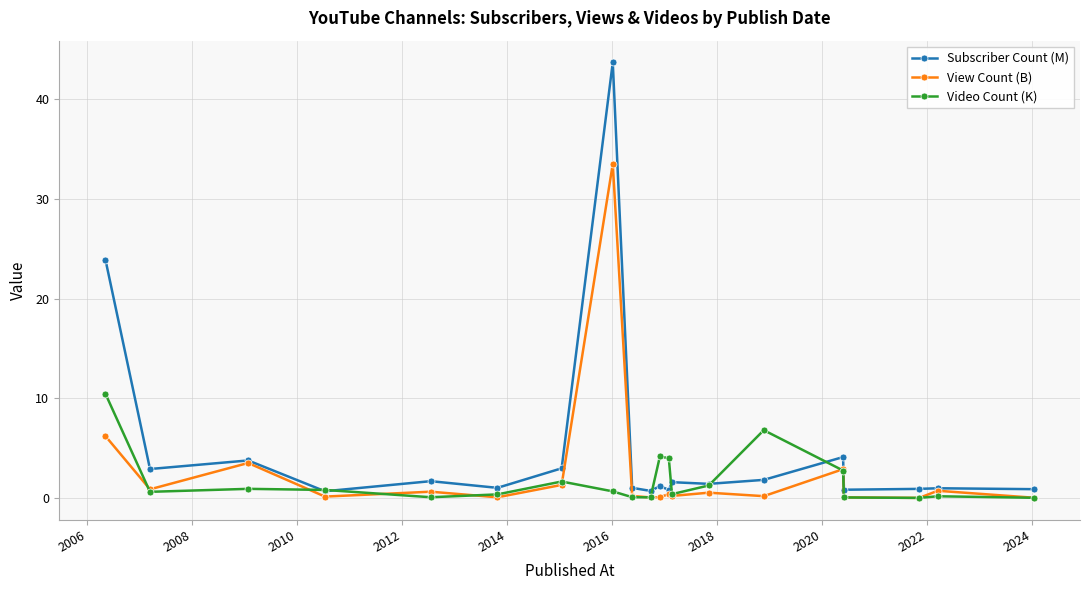

What are all the series names shown in the legend?

Subscriber Count (M), View Count (B), Video Count (K)